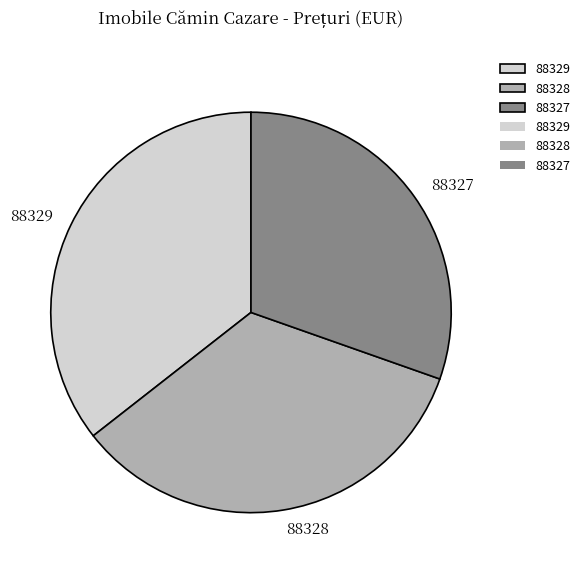

Does any single category account for the majority?

No